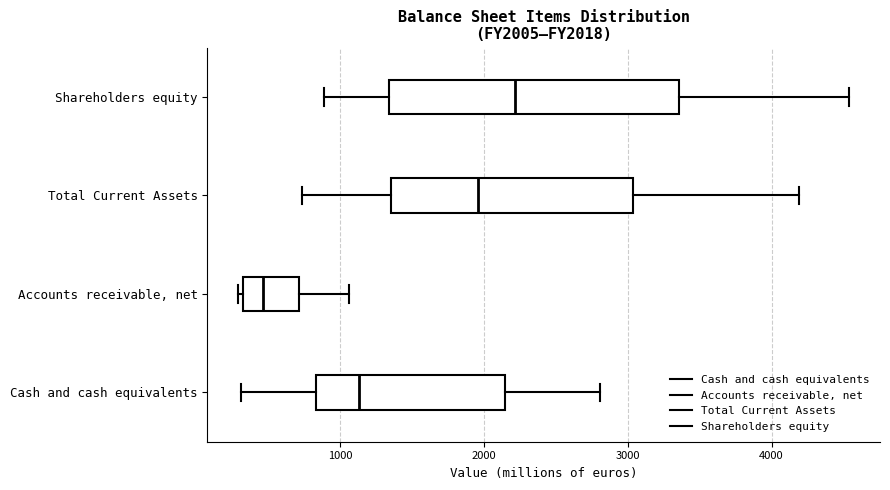

Which box's median line is the furthest to the left?

Accounts receivable, net